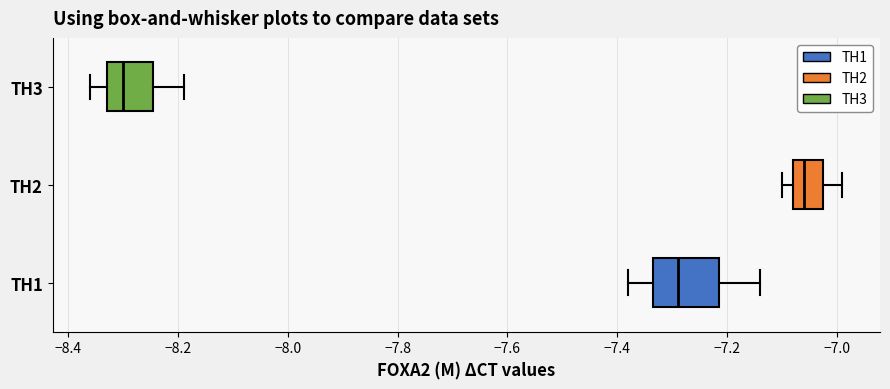

Reading bottom to top, read every box against the x-axis: the position of its median line, the range the box covers, and the ends of its whiskers. The values are not printed on the chart, so give them approximately, as read against the axis.

TH1: median -7.28, box -7.34 to -7.22, whiskers -7.38 to -7.14
TH2: median -7.06, box -7.08 to -7.02, whiskers -7.10 to -6.98
TH3: median -8.30, box -8.32 to -8.24, whiskers -8.36 to -8.18